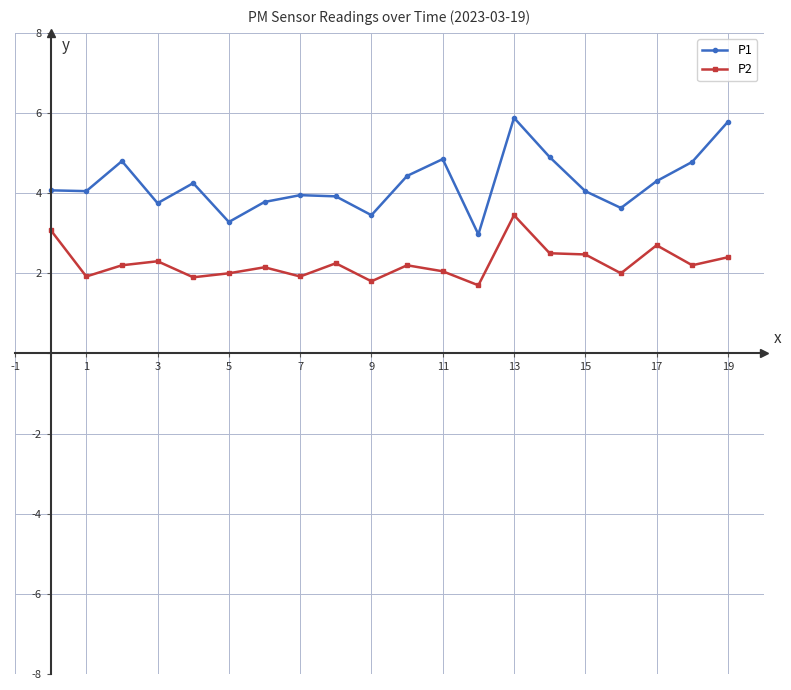

True or false: P2 has more than 0 interior local peaks.

True